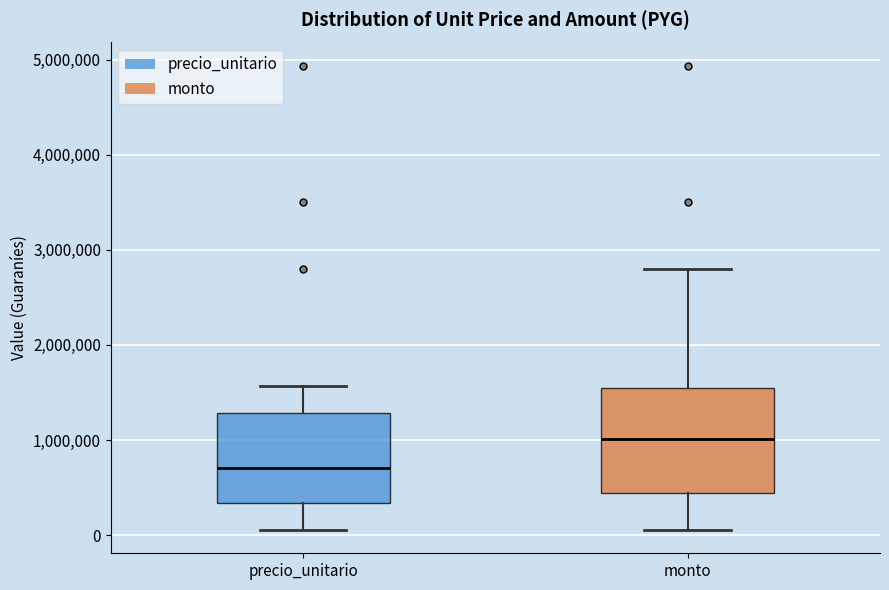

Which box has the lowest median line?

precio_unitario